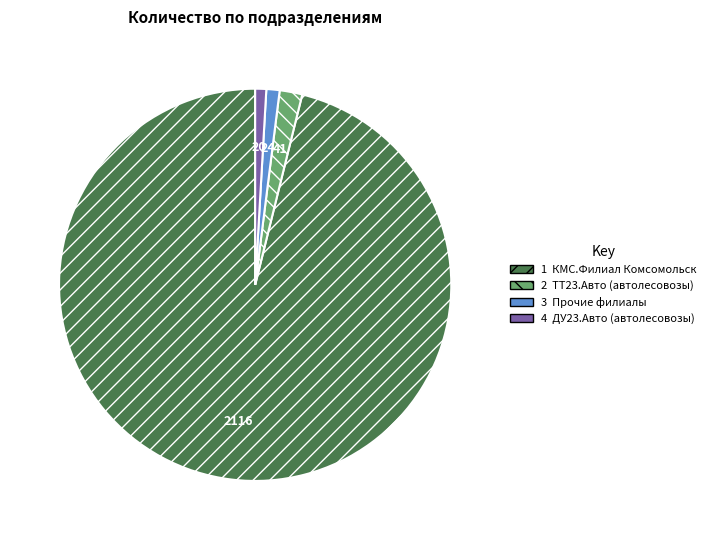

Count the number of slices in the pie.

4